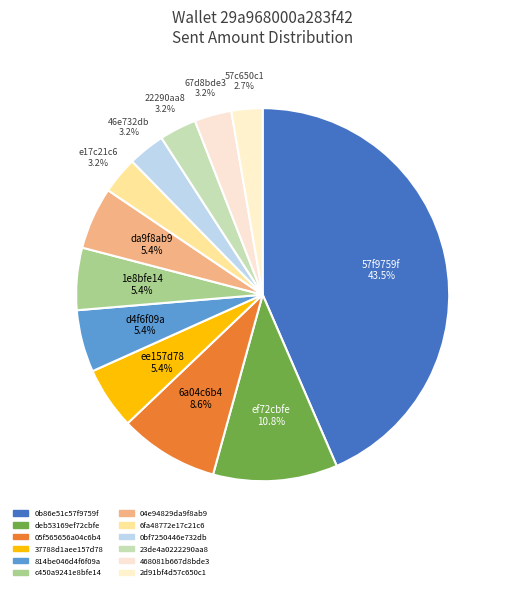

What is the smallest slice in the pie chart?

2d91bf4d57c650c1